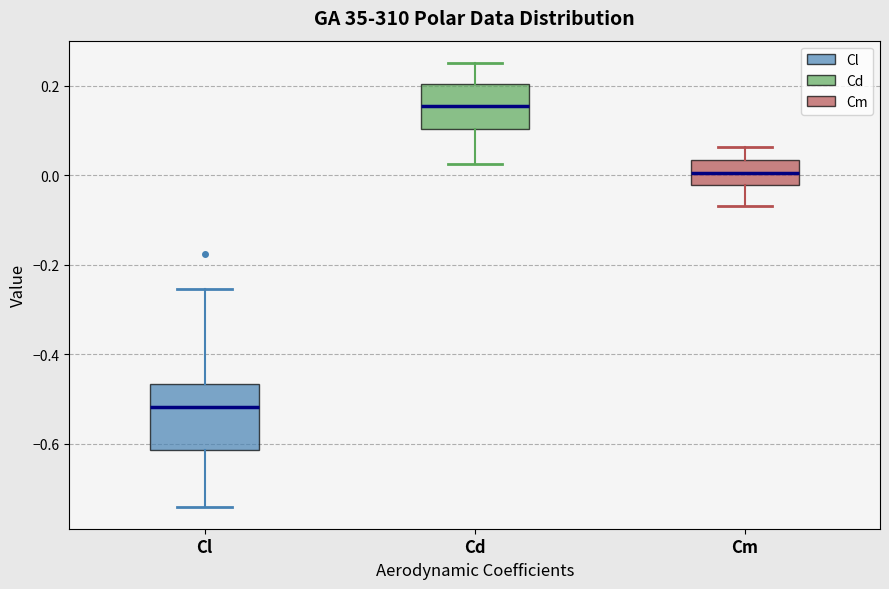

Where is the lower edge of the box for Cd on the y-axis? The values are not printed on the chart, so give them approximately, as read against the axis.

0.10